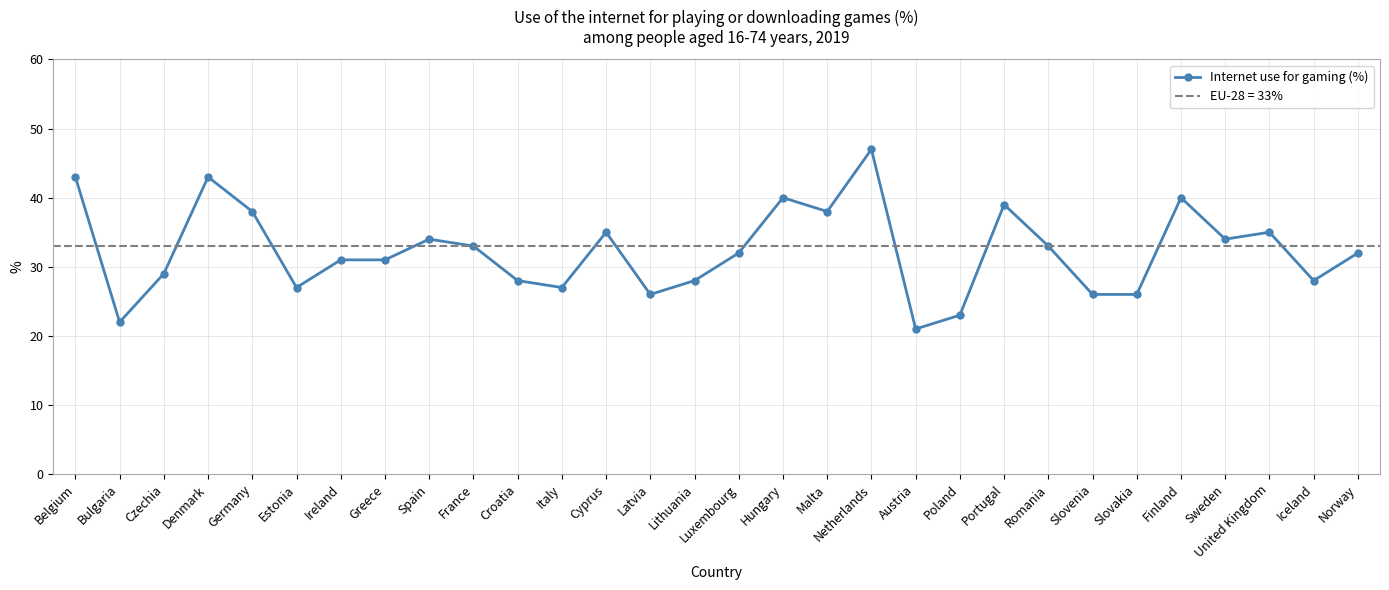

How many interior local peaks (higher than both neighbors) does the data have?

8